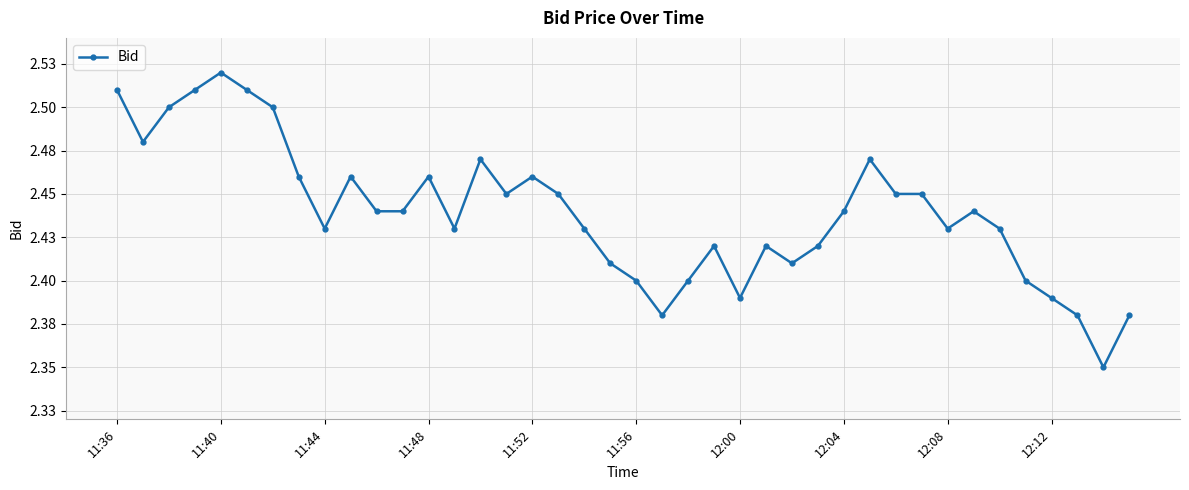

What is the value of the 18th point from the left?

2.5